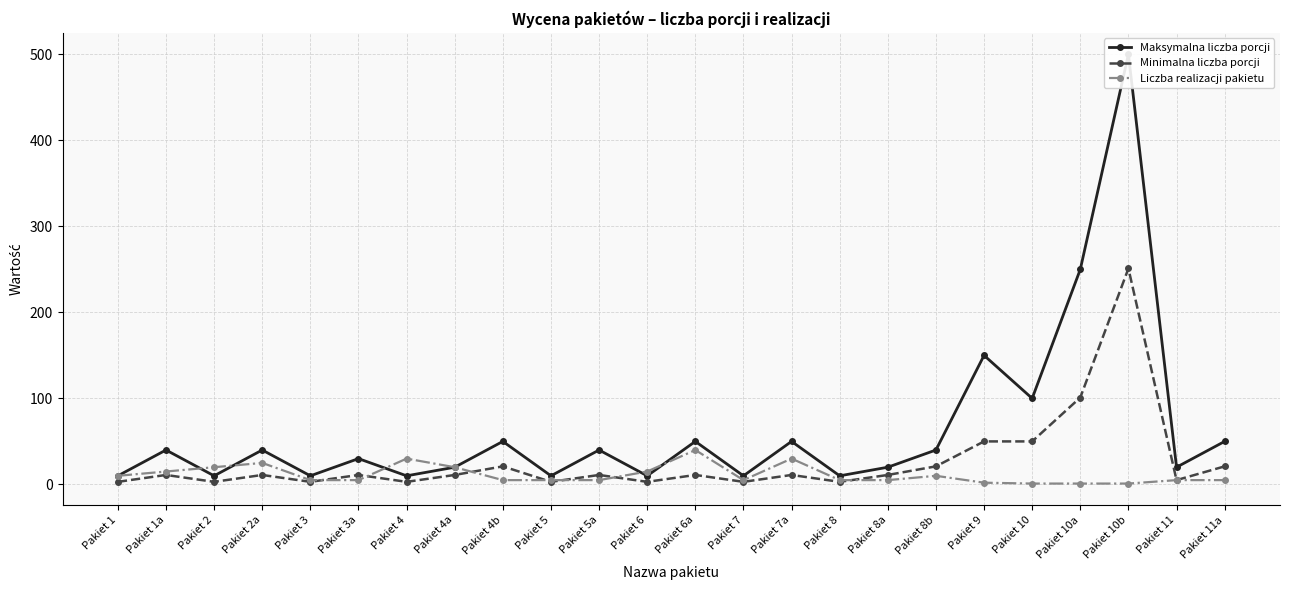

Count the number of data series in this chart.

3